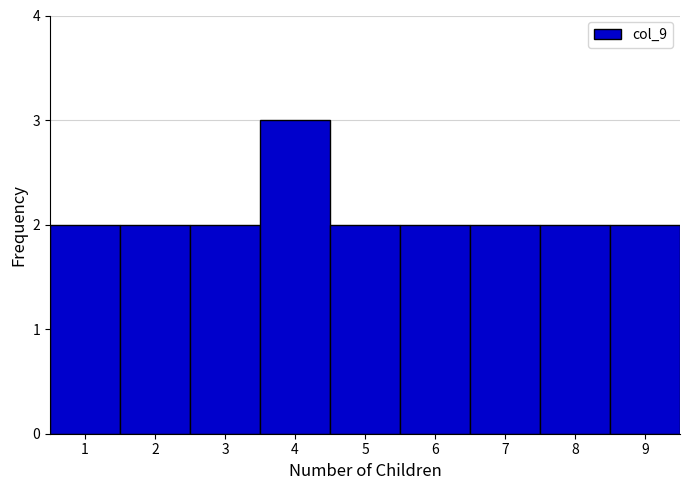

Which range on the x-axis has the tallest bar?

3.5 to 4.5